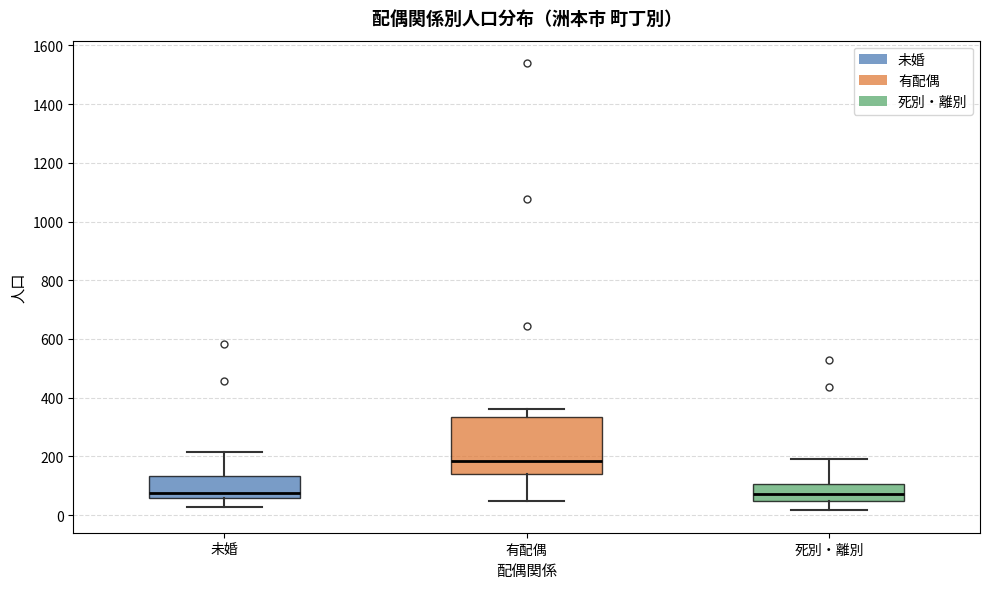

Reading left to right, transcribe this box plot: for each box, give where its median line is, the range the box spans, and where its two whiskers end, as read against the y-axis. The values are not printed on the chart, so give them approximately, as read against the axis.

未婚: median 80, box 60 to 140, whiskers 20 to 220
有配偶: median 180, box 140 to 340, whiskers 40 to 360
死別・離別: median 80, box 40 to 100, whiskers 20 to 200